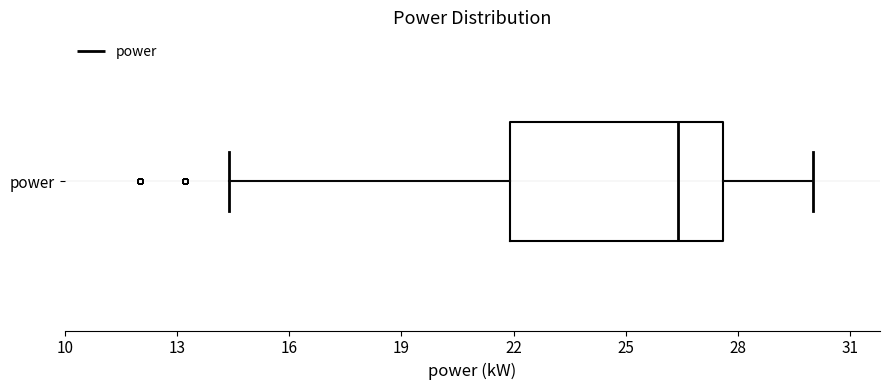

Where does the median line of the box for power sit on the x-axis? The values are not printed on the chart, so give them approximately, as read against the axis.

26.5